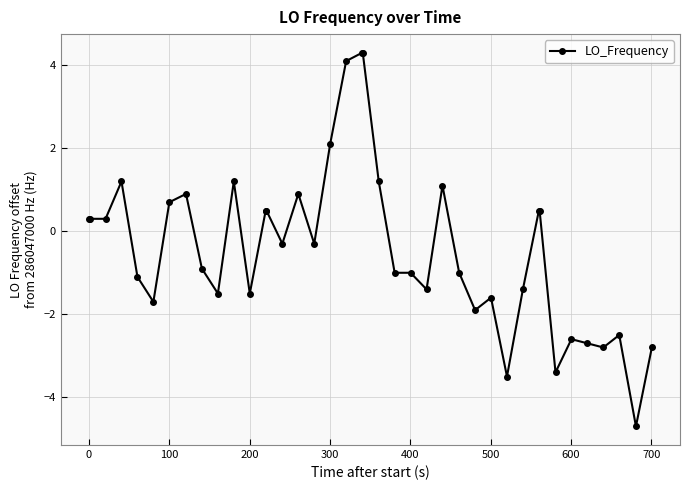

What is the difference between the maximum and minimum values?

9.0